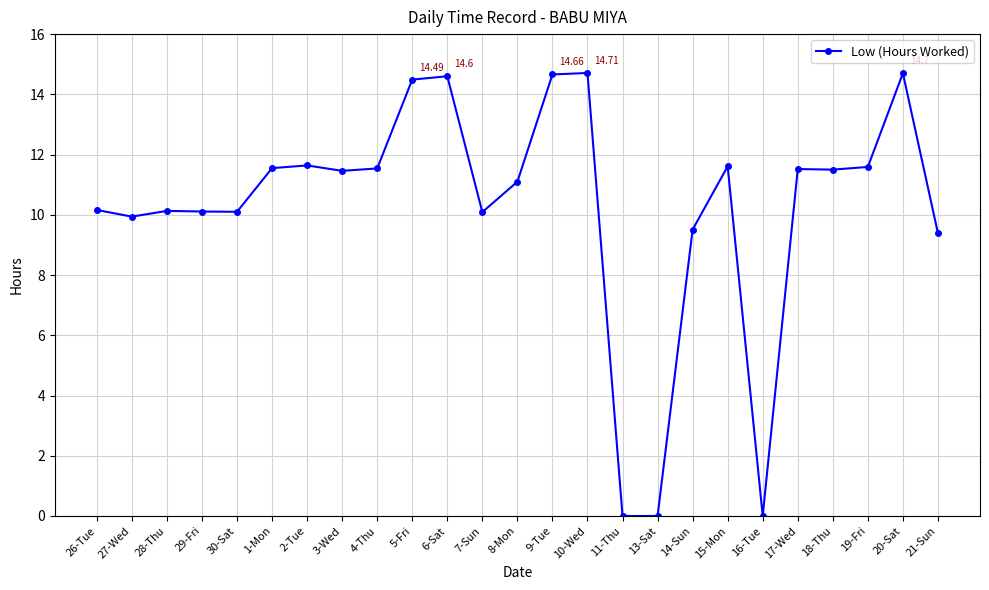

How many series are shown in this chart?

1